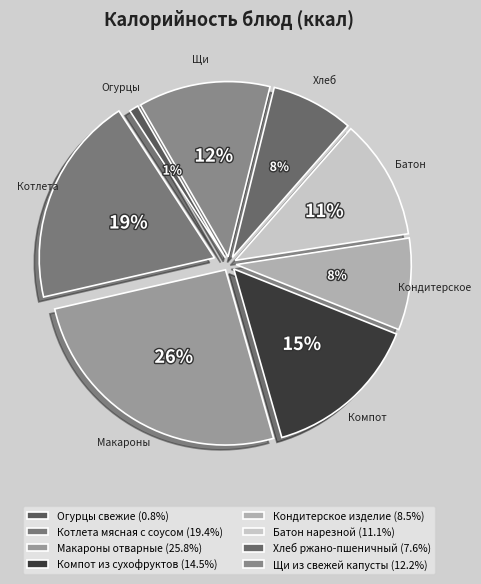

To the nearest percent, what is the difference between the Кондитерское изделие and Компот из сухофруктов slice percentages?

6%